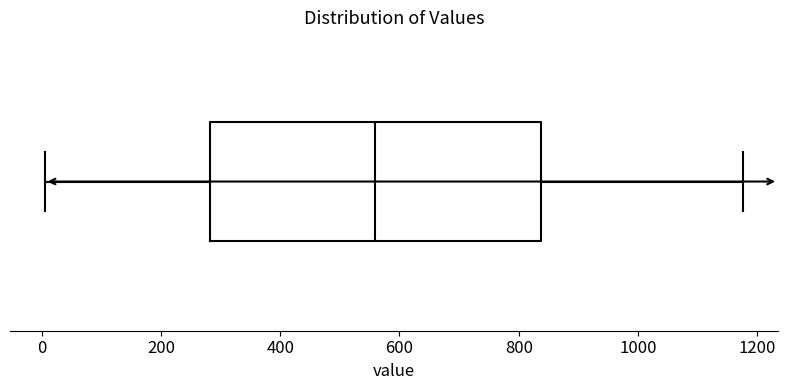

Transcribe this box plot: give where the median line is, the range the box spans, and where the two whiskers end, as read against the x-axis. The values are not printed on the chart, so give them approximately, as read against the axis.

median 560, box 280 to 840, whiskers 0 to 1180